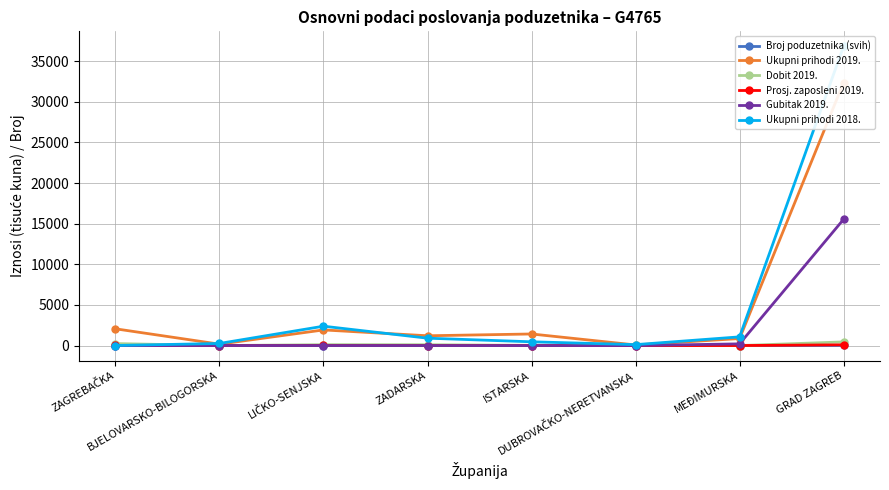

The value of Prosj. zaposleni 2019. at BJELOVARSKO-BILOGORSKA is 3.0. True or false?

False